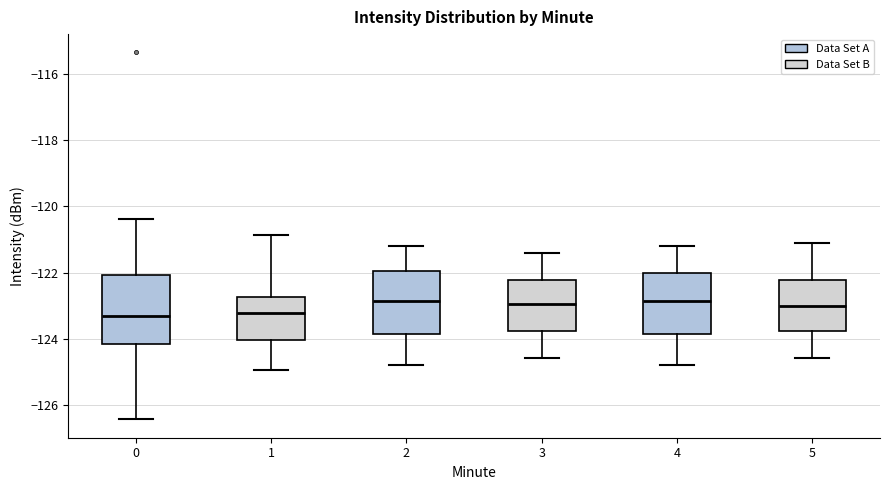

Reading left to right, transcribe this box plot: for each box, give where its median line is, the range the box spans, and where its two whiskers end, as read against the y-axis. The values are not printed on the chart, so give them approximately, as read against the axis.

0: median -123.4, box -124.2 to -122.0, whiskers -126.4 to -120.4
1: median -123.2, box -124.0 to -122.8, whiskers -125.0 to -120.8
2: median -122.8, box -123.8 to -122.0, whiskers -124.8 to -121.2
3: median -123.0, box -123.8 to -122.2, whiskers -124.6 to -121.4
4: median -122.8, box -123.8 to -122.0, whiskers -124.8 to -121.2
5: median -123.0, box -123.8 to -122.2, whiskers -124.6 to -121.0